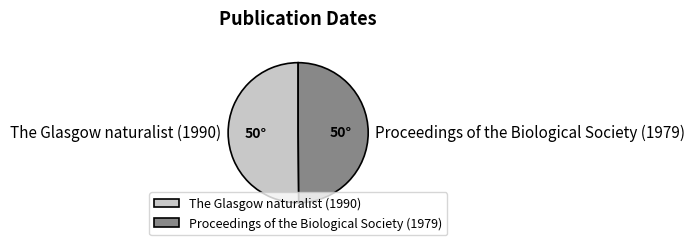

Is it true that Proceedings of the Biological Society (1979) is 58% of the pie?

False